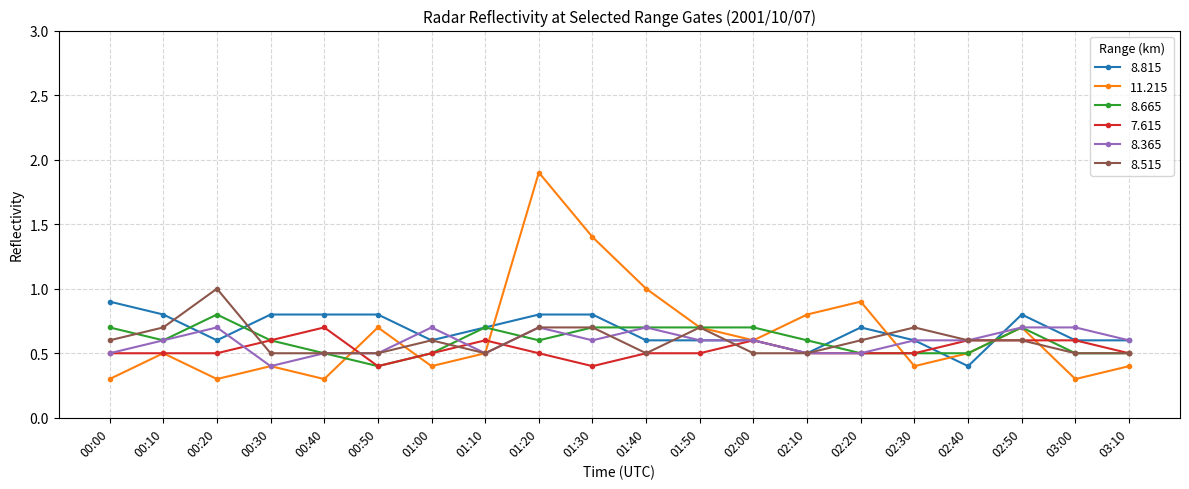

Between 00:40 and 01:30, which series saw the biggest shift?

11.215